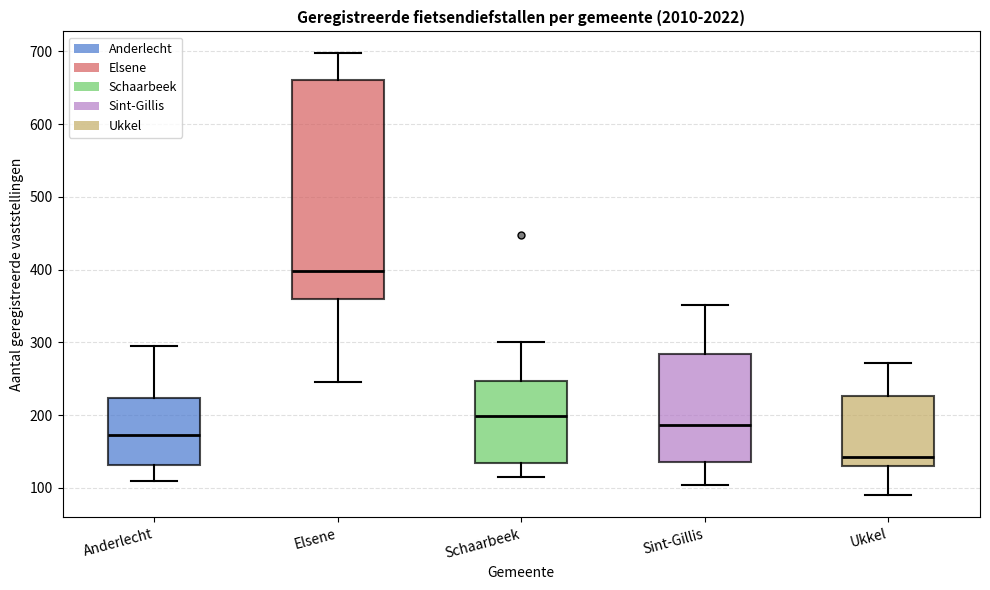

Where is the lower edge of the box for Schaarbeek on the y-axis? The values are not printed on the chart, so give them approximately, as read against the axis.

140